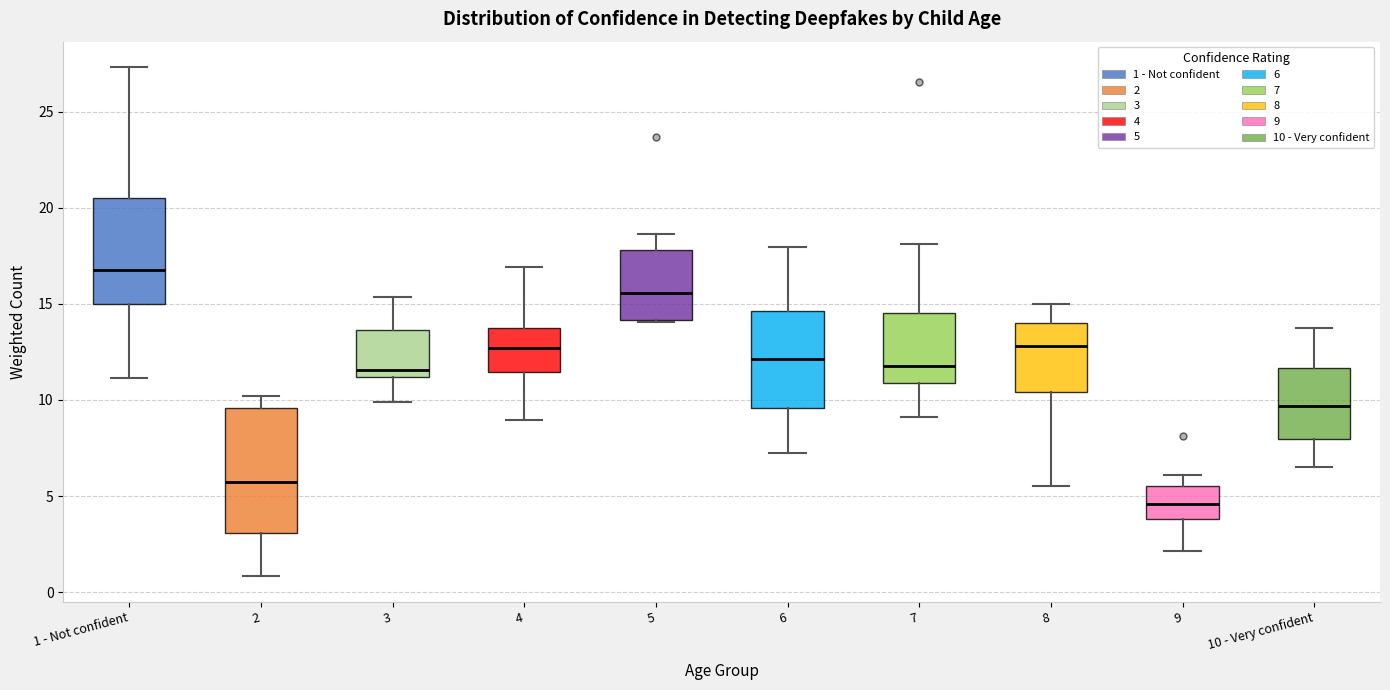

Where is the upper edge of the box for 8 on the y-axis? The values are not printed on the chart, so give them approximately, as read against the axis.

14.0